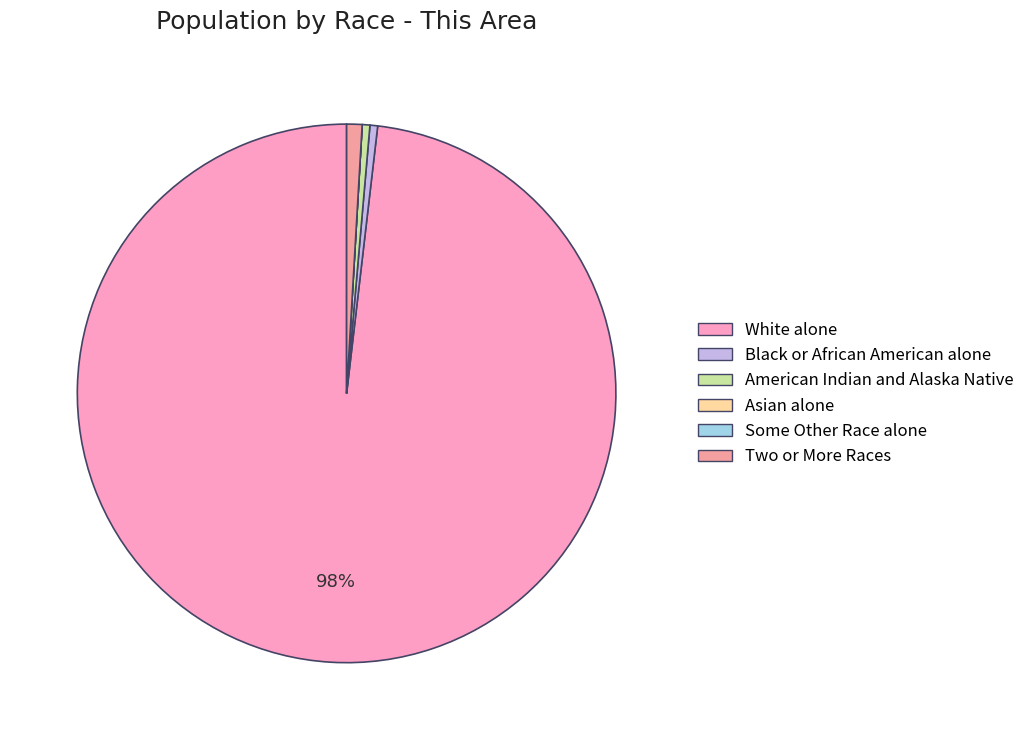

To the nearest percent, what is the average slice percentage?

17%